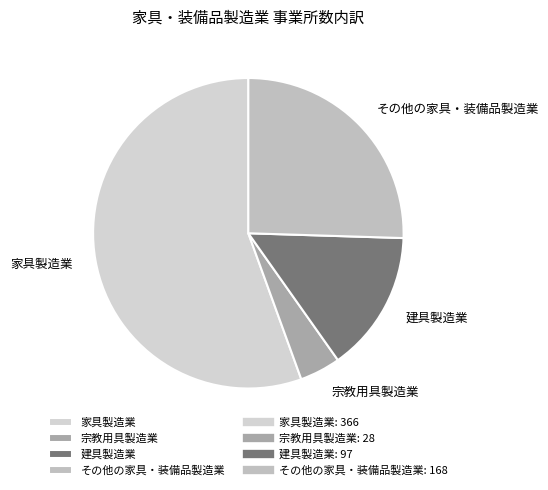

Is the sum of 家具製造業 and その他の家具・装備品製造業 greater than half?

Yes